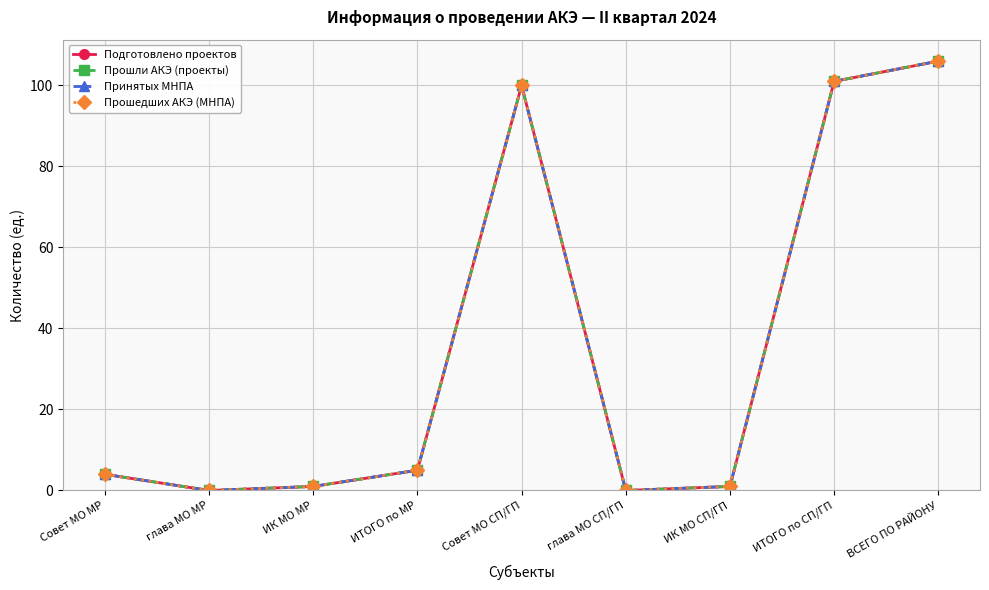

Reading left to right, what are all the values shown in this chart?

Подготовлено проектов: 4	0	1	5	100	0	1	101	106
Прошли АКЭ (проекты): 4	0	1	5	100	0	1	101	106
Принятых МНПА: 4	0	1	5	100	0	1	101	106
Прошедших АКЭ (МНПА): 4	0	1	5	100	0	1	101	106